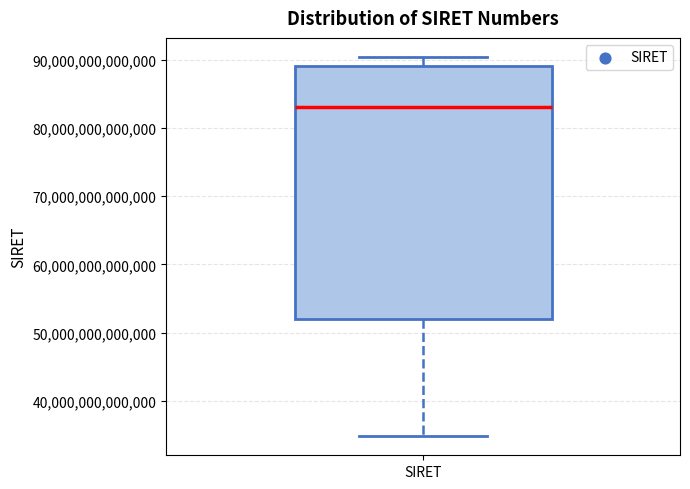

Where is the lower edge of the box for SIRET on the y-axis? The values are not printed on the chart, so give them approximately, as read against the axis.

52000000000000